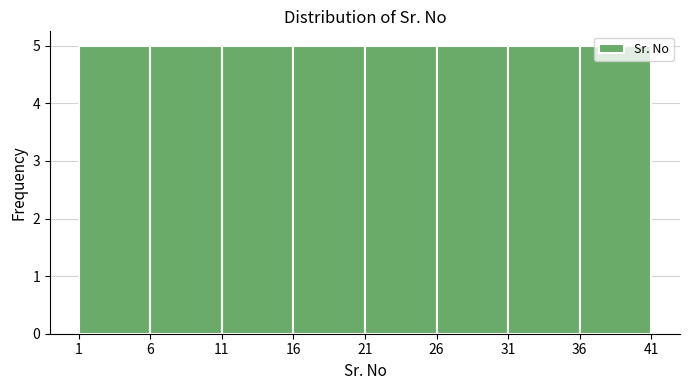

Reading left to right, transcribe this chart: for each bar, give the range it covers on the x-axis and its height. The values are not printed on the chart, so give them approximately, as read against the axis.

1 to 6: 5
6 to 11: 5
11 to 16: 5
16 to 21: 5
21 to 26: 5
26 to 31: 5
31 to 36: 5
36 to 41: 5